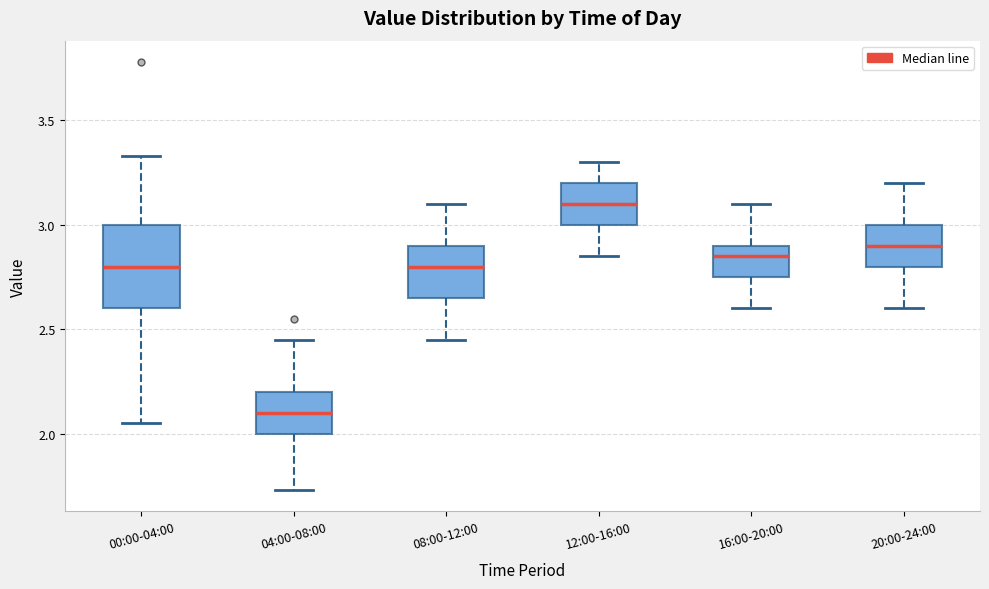

Reading left to right, read every box against the y-axis: the position of its median line, the range the box covers, and the ends of its whiskers. The values are not printed on the chart, so give them approximately, as read against the axis.

00:00-04:00: median 2.80, box 2.60 to 3.00, whiskers 2.05 to 3.35
04:00-08:00: median 2.10, box 2.00 to 2.20, whiskers 1.75 to 2.45
08:00-12:00: median 2.80, box 2.65 to 2.90, whiskers 2.45 to 3.10
12:00-16:00: median 3.10, box 3.00 to 3.20, whiskers 2.85 to 3.30
16:00-20:00: median 2.85, box 2.75 to 2.90, whiskers 2.60 to 3.10
20:00-24:00: median 2.90, box 2.80 to 3.00, whiskers 2.60 to 3.20